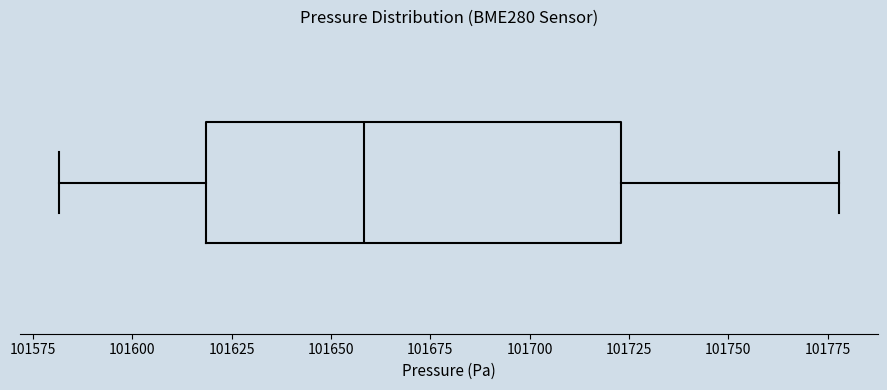

Transcribe this box plot: give where the median line is, the range the box spans, and where the two whiskers end, as read against the x-axis. The values are not printed on the chart, so give them approximately, as read against the axis.

median 101660, box 101620 to 101725, whiskers 101580 to 101780